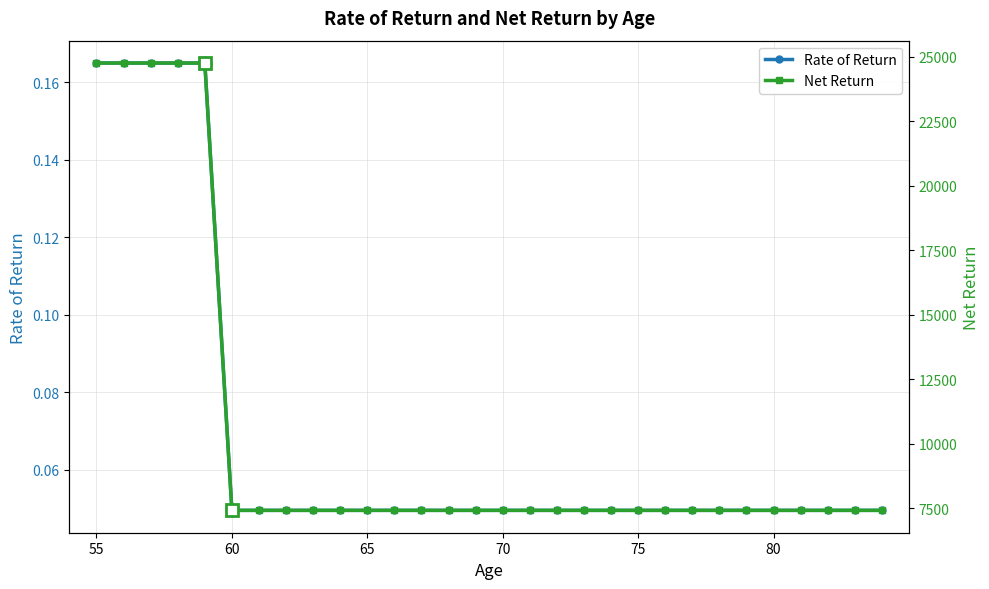

True or false: Rate of Return and Net Return cross at least once.

False